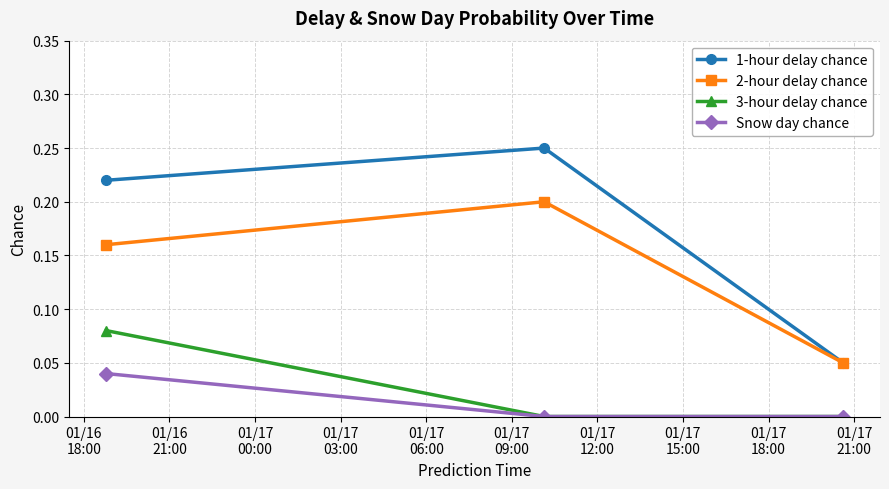

Rank the series by their maximum value, from lowest to highest.

Snow day chance, 3-hour delay chance, 2-hour delay chance, 1-hour delay chance